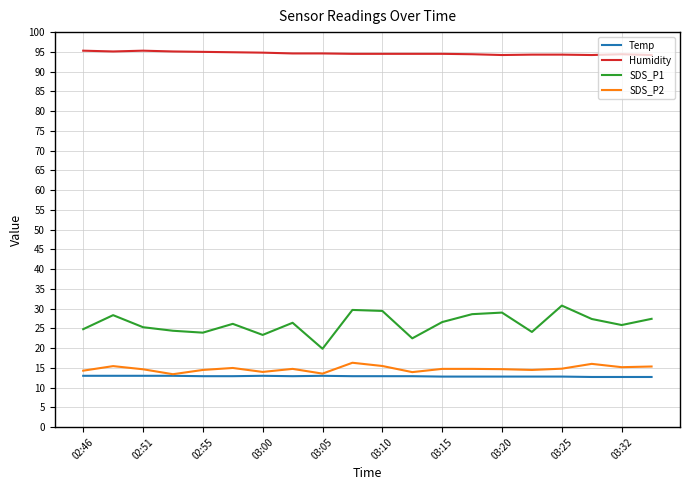

Which series has the largest total across all categories?

Humidity